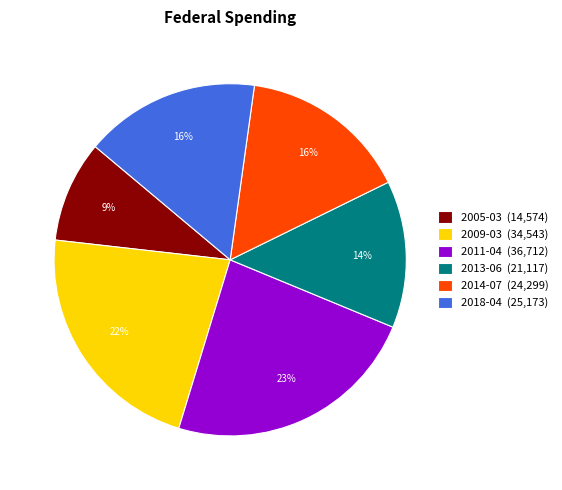

Which category has the biggest portion of the pie?

2011-04 (36,712)